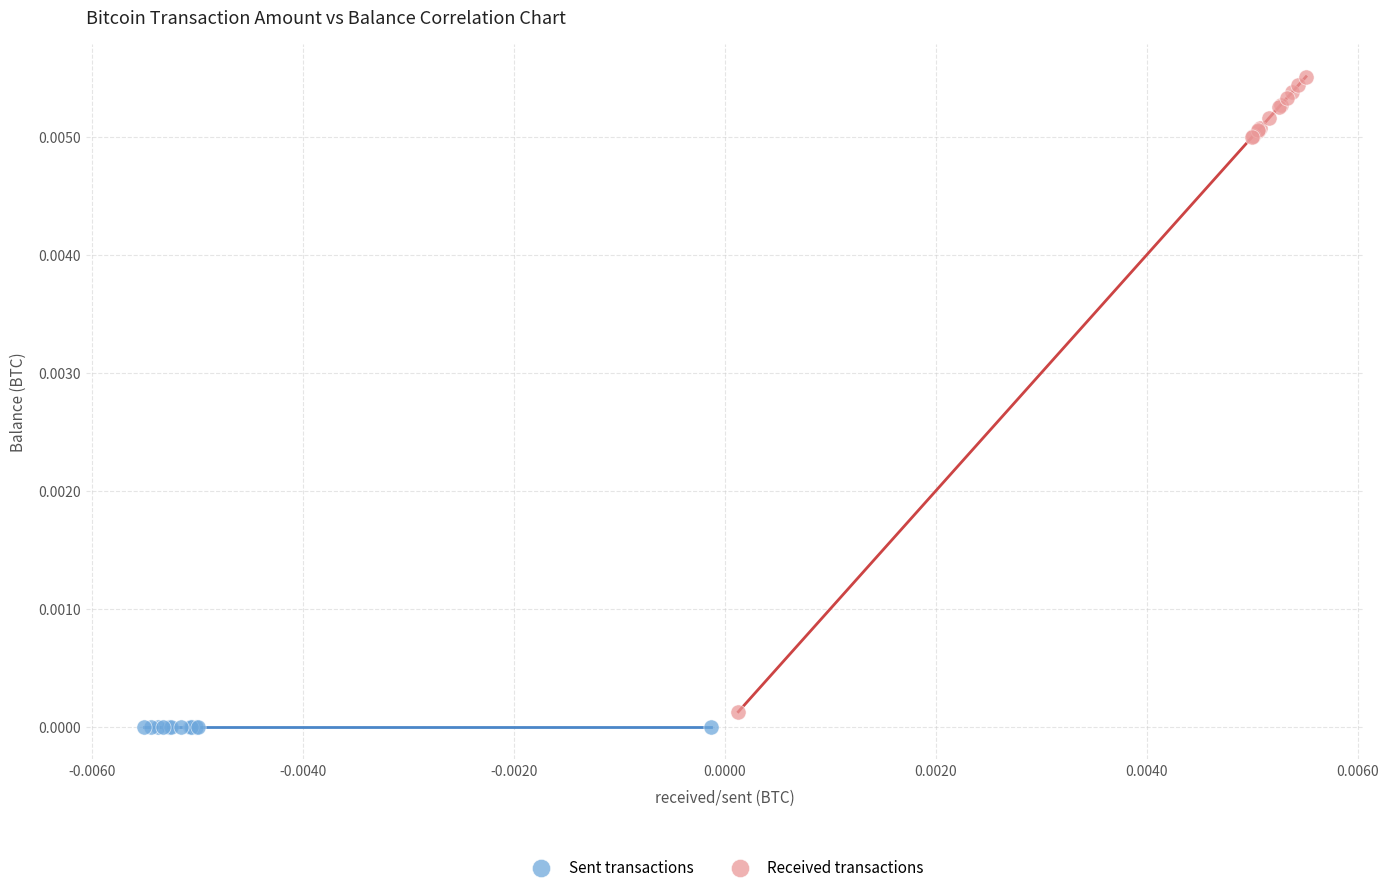

Which series reaches the maximum Y coordinate?

Received transactions